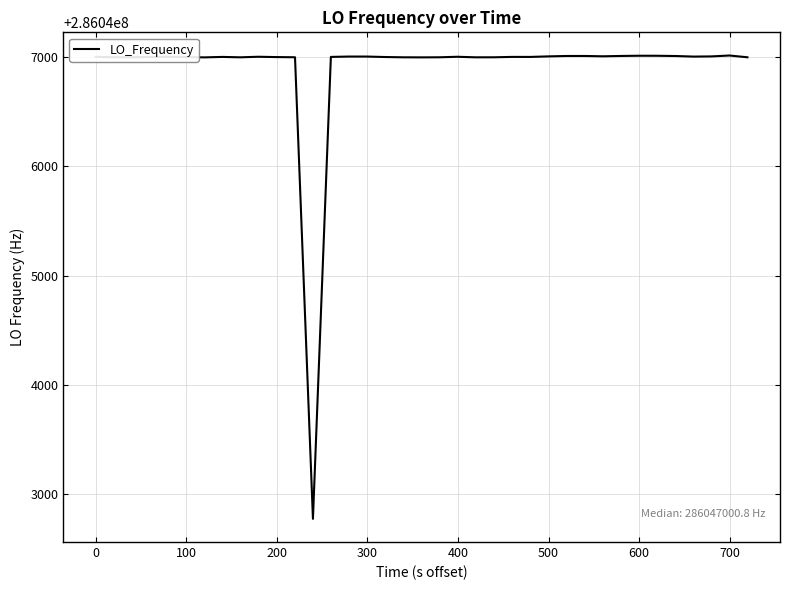

What is the average value?

286046896.6